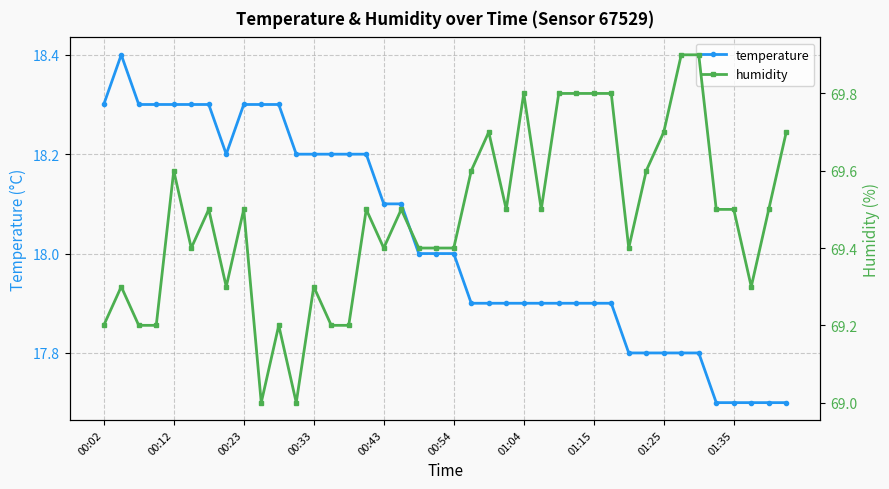

How many humidity values are between 69 and 70?

40